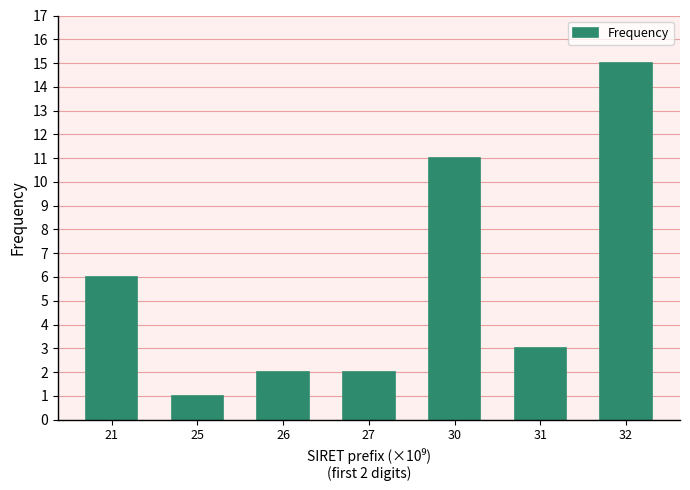

Reading right to left, list all the values displayed in this chart.

32=15	31=3	30=11	27=2	26=2	25=1	21=6